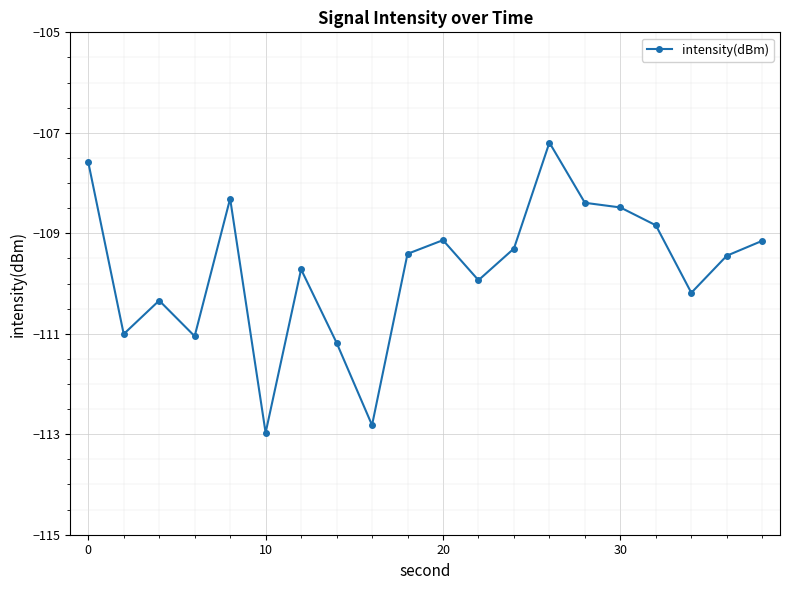

How many data points are above -109?

6